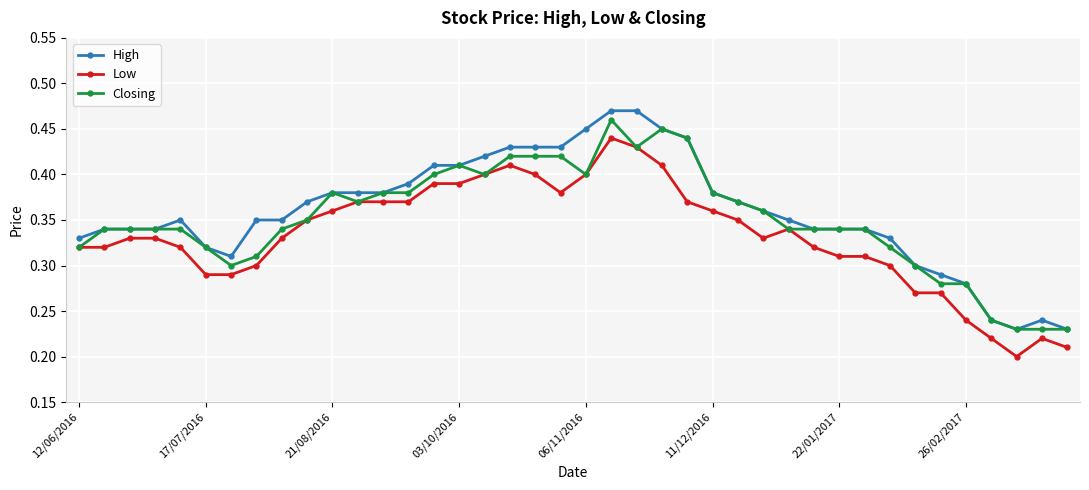

How many Closing values are between 0 and 1?

40